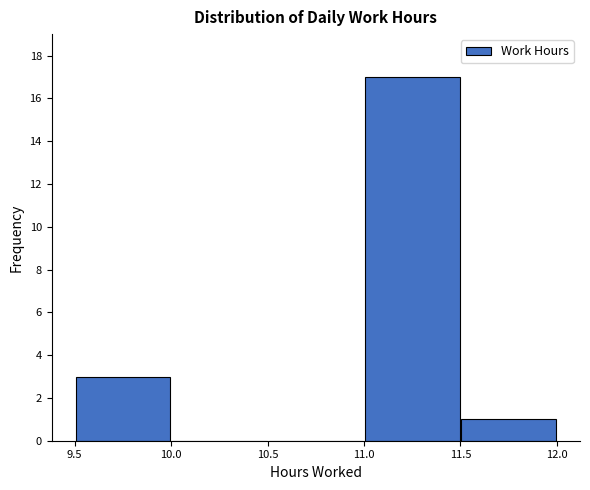

What is the height of the bar covering 9.5 to 10.0 on the x-axis? The values are not printed on the chart, so give them approximately, as read against the axis.

3